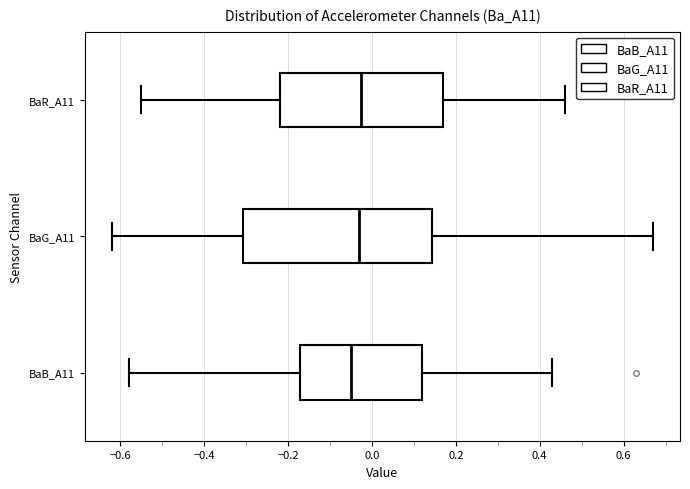

Reading bottom to top, transcribe this box plot: for each box, give where its median line is, the range the box spans, and where its two whiskers end, as read against the x-axis. The values are not printed on the chart, so give them approximately, as read against the axis.

BaB_A11: median -0.04, box -0.18 to 0.12, whiskers -0.58 to 0.44
BaG_A11: median -0.02, box -0.30 to 0.14, whiskers -0.62 to 0.68
BaR_A11: median -0.02, box -0.22 to 0.18, whiskers -0.54 to 0.46